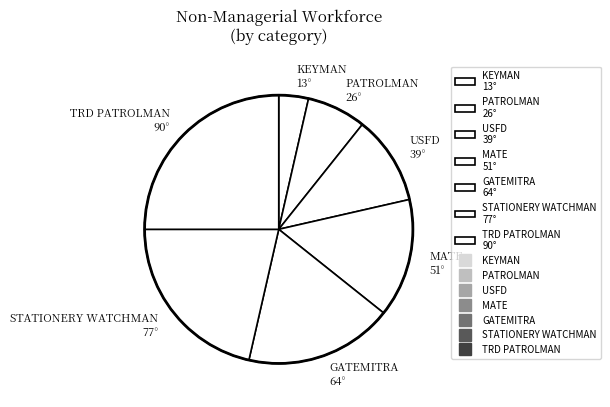

Is the sum of KEYMAN 13° and STATIONERY WATCHMAN 77° greater than half?

No